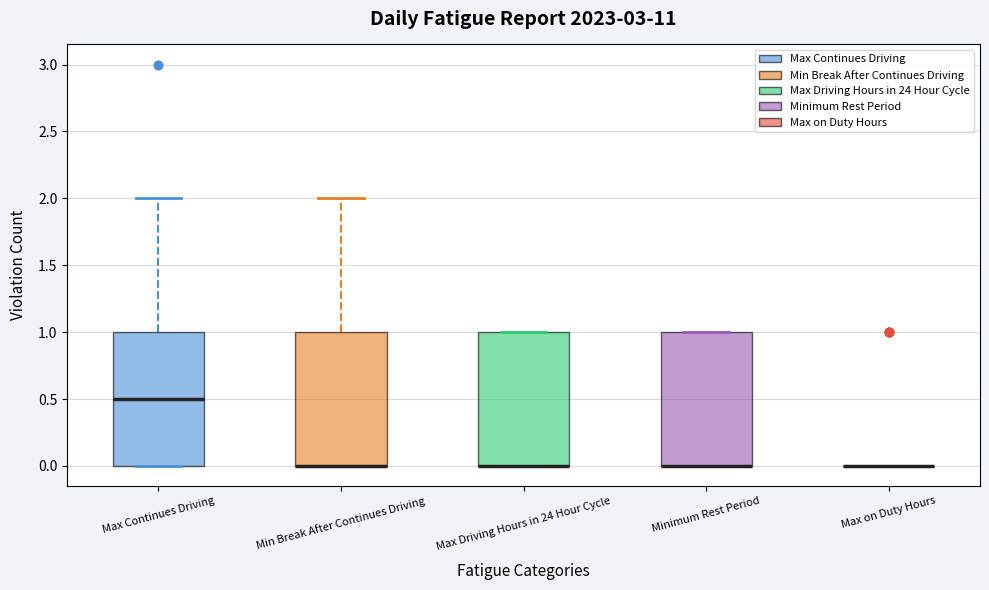

Reading left to right, transcribe this box plot: for each box, give where its median line is, the range the box spans, and where its two whiskers end, as read against the y-axis. The values are not printed on the chart, so give them approximately, as read against the axis.

Max Continues Driving: median 0.5, box 0.0 to 1.0, whiskers 0.0 to 2.0
Min Break After Continues Driving: median 0.0 (drawn on the box's lower edge), box 0.0 to 1.0, whiskers 0.0 to 2.0
Max Driving Hours in 24 Hour Cycle: median 0.0 (drawn on the box's lower edge), box 0.0 to 1.0, whiskers 0.0 to 1.0
Minimum Rest Period: median 0.0 (drawn on the box's lower edge), box 0.0 to 1.0, whiskers 0.0 to 1.0
Max on Duty Hours: box collapsed to a line at 0.0, whiskers 0.0 to 0.0